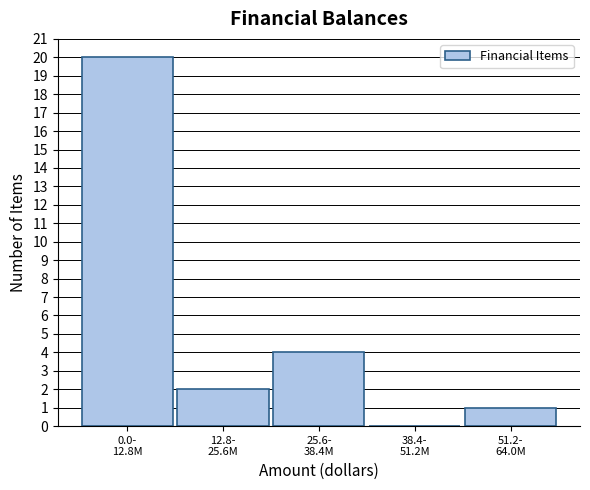

What is the sum of all values?

27